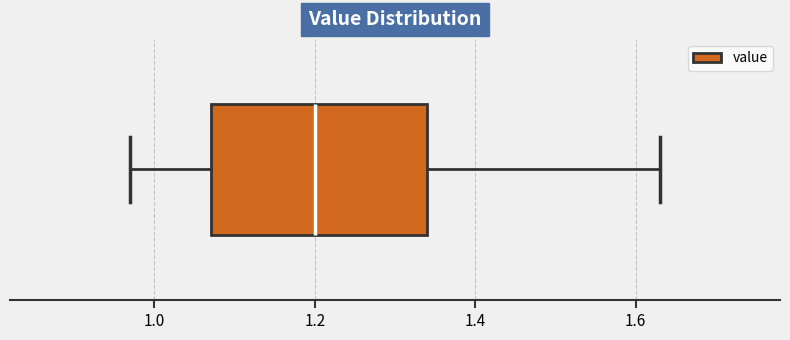

Where does the left whisker of the box end on the x-axis? The values are not printed on the chart, so give them approximately, as read against the axis.

0.98